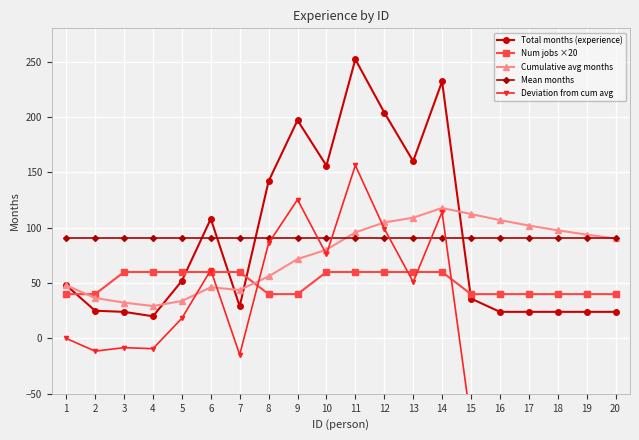

What is the lowest value of the Total months (experience) series?

20.0